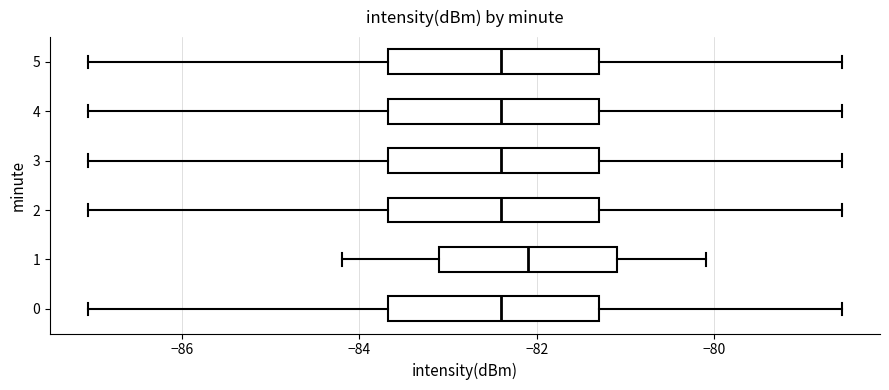

Reading bottom to top, read every box against the x-axis: the position of its median line, the range the box covers, and the ends of its whiskers. The values are not printed on the chart, so give them approximately, as read against the axis.

0: median -82.4, box -83.6 to -81.4, whiskers -87.0 to -78.6
1: median -82.0, box -83.0 to -81.0, whiskers -84.2 to -80.0
2: median -82.4, box -83.6 to -81.4, whiskers -87.0 to -78.6
3: median -82.4, box -83.6 to -81.4, whiskers -87.0 to -78.6
4: median -82.4, box -83.6 to -81.4, whiskers -87.0 to -78.6
5: median -82.4, box -83.6 to -81.4, whiskers -87.0 to -78.6